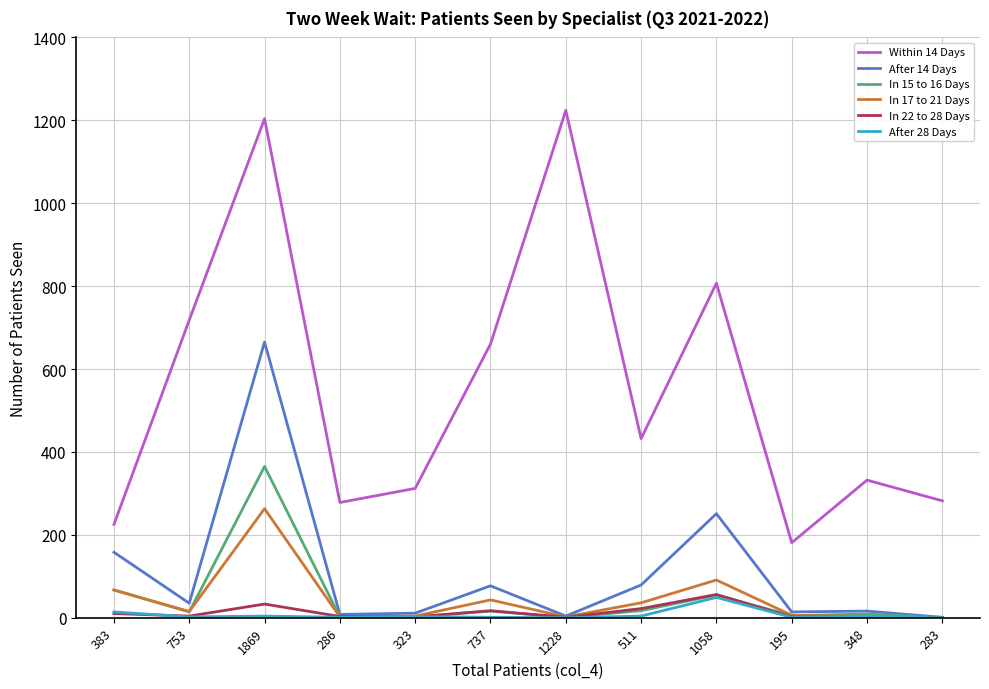

What are all the series names shown in the legend?

Within 14 Days, After 14 Days, In 15 to 16 Days, In 17 to 21 Days, In 22 to 28 Days, After 28 Days